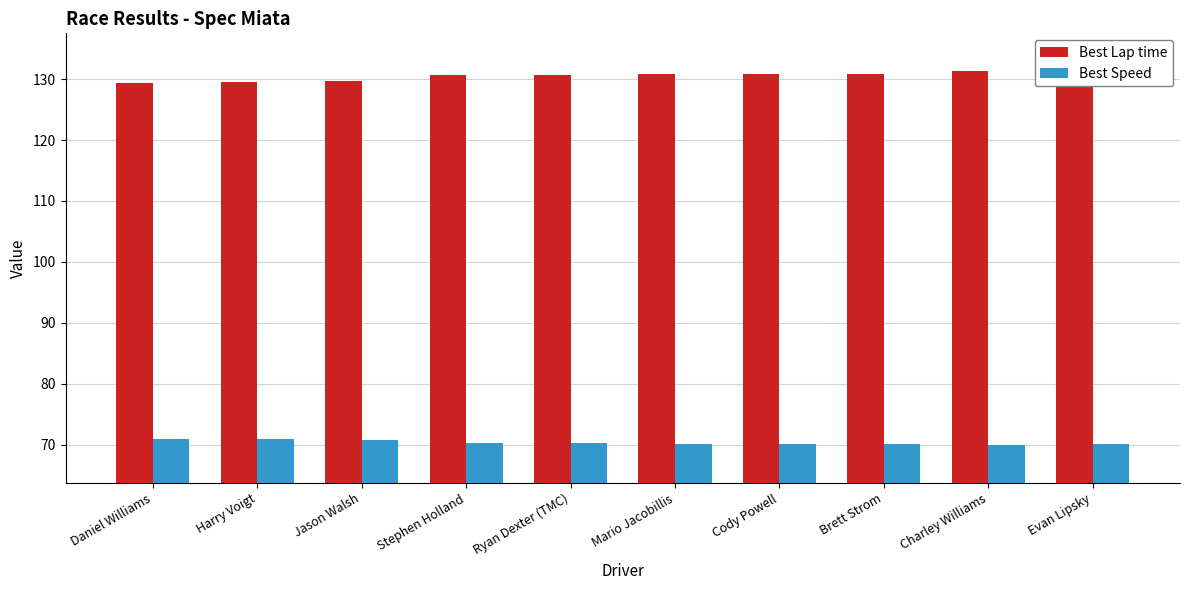

At Daniel Williams, list the series in order from largest to smallest.

Best Lap time, Best Speed